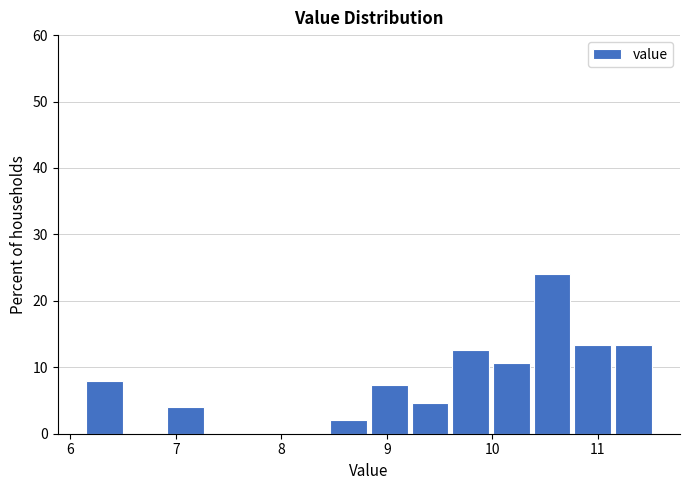

Around what value on the x-axis is the tallest bar? Give the approximate position of its centre, as read against the axis.

10.6